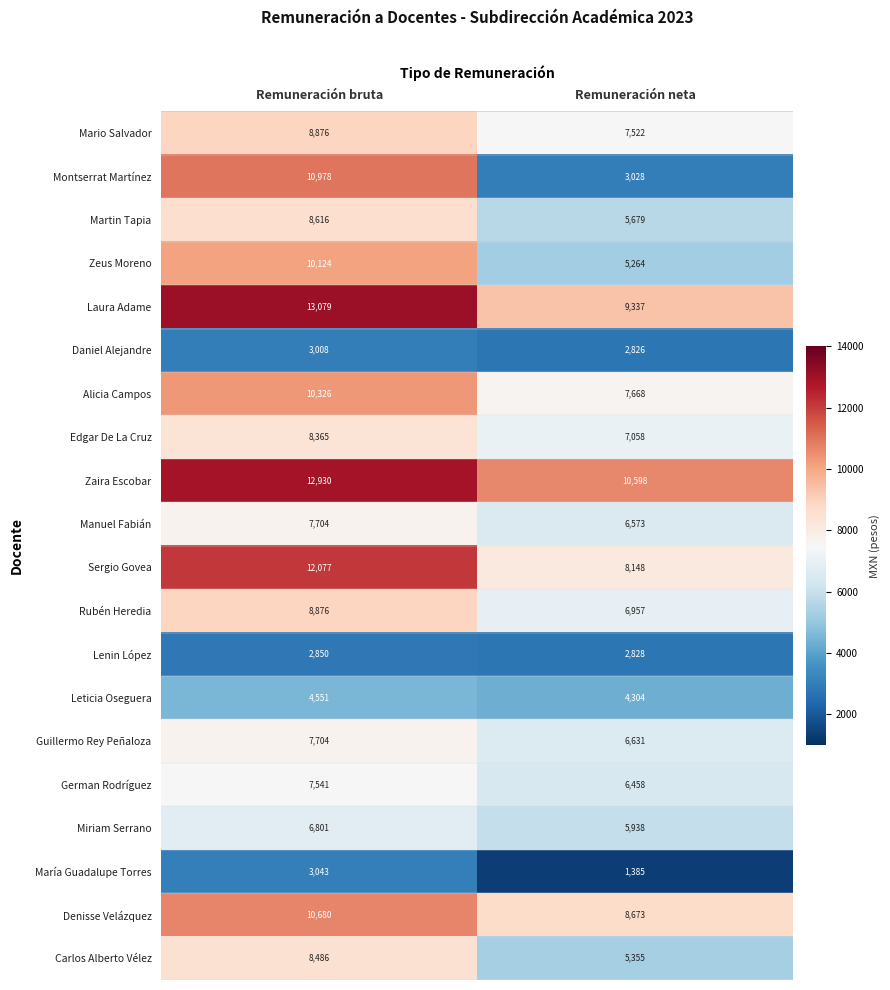

At which label is Miriam Serrano closest to 6369?

Remuneración neta